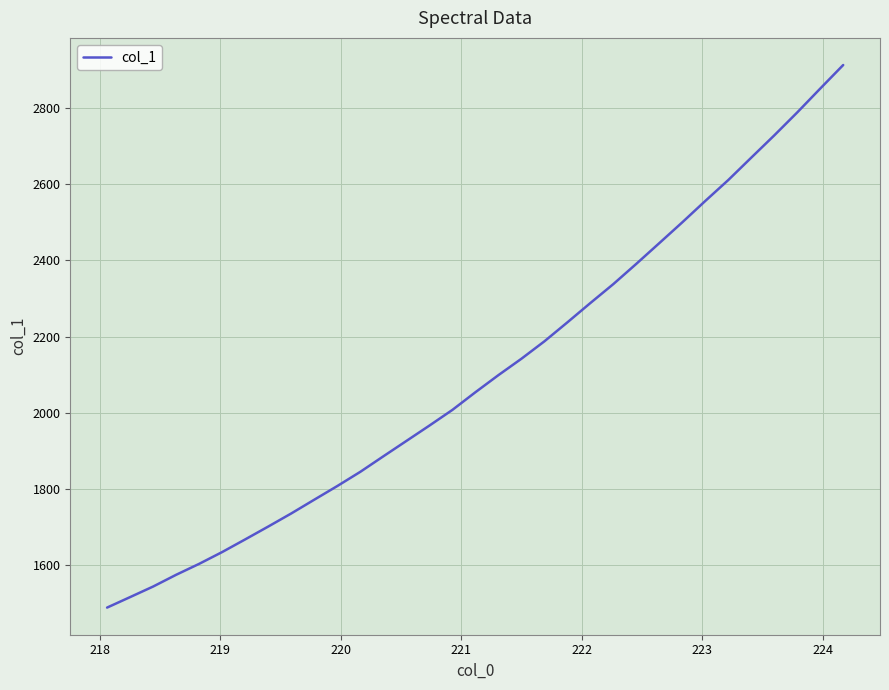

What is the maximum value shown in the chart?

2914.2